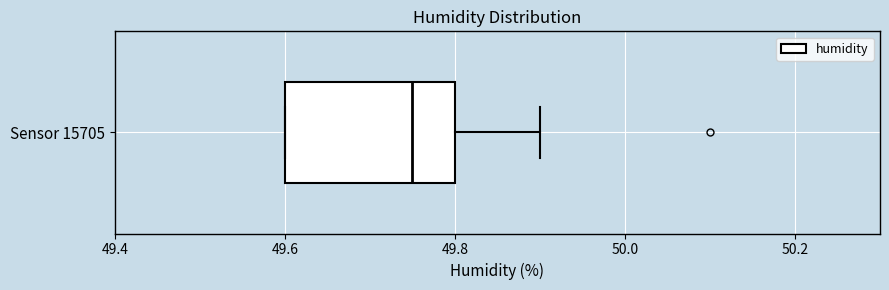

Where is the right edge of the box for Sensor 15705 on the x-axis? The values are not printed on the chart, so give them approximately, as read against the axis.

49.80